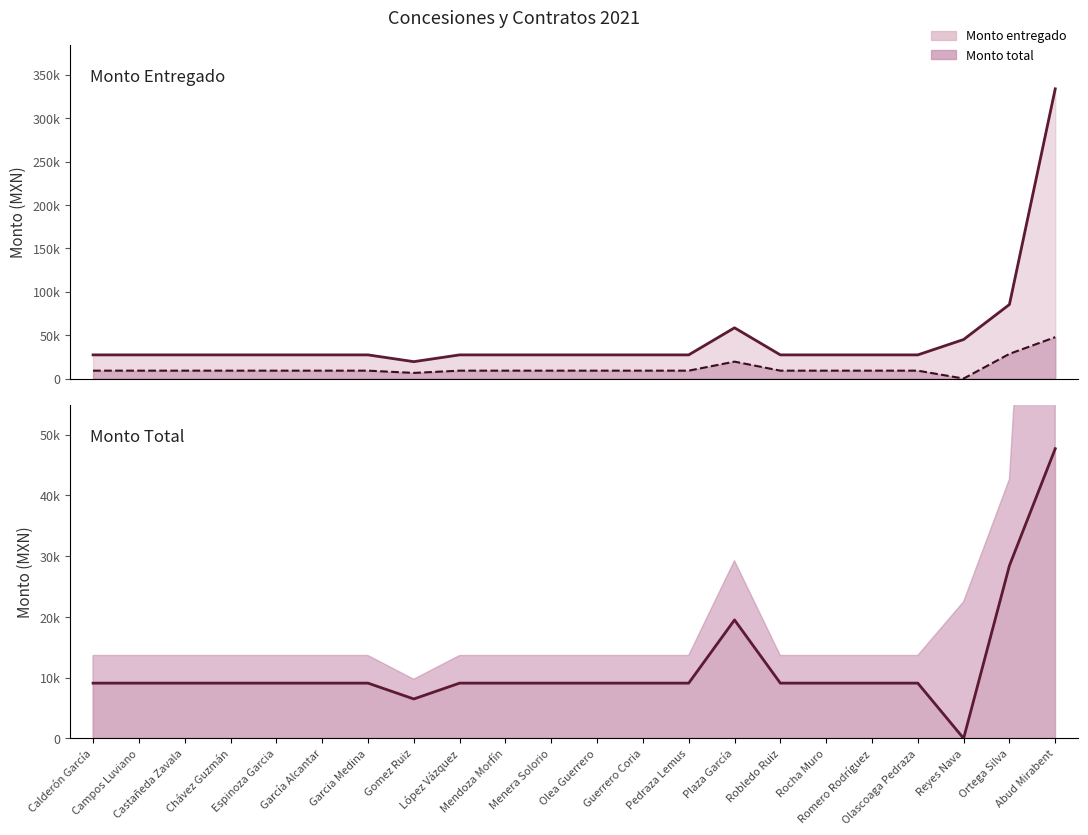

The Monto total (línea) series shows 6490.3 at Gomez Ruiz. True or false?

True